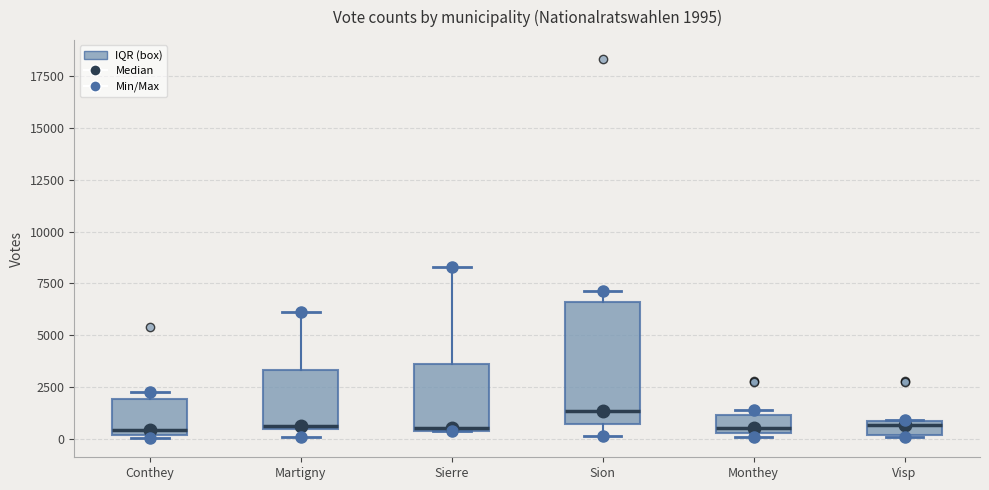

Comparing the boxes themselves (not the whiskers), which one is the tallest?

Sion